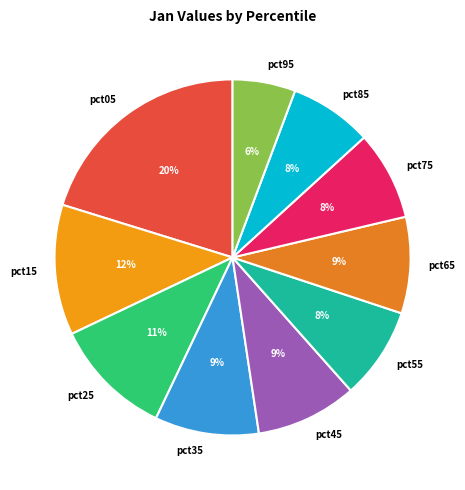

Is the sum of pct75 and pct35 greater than half?

No